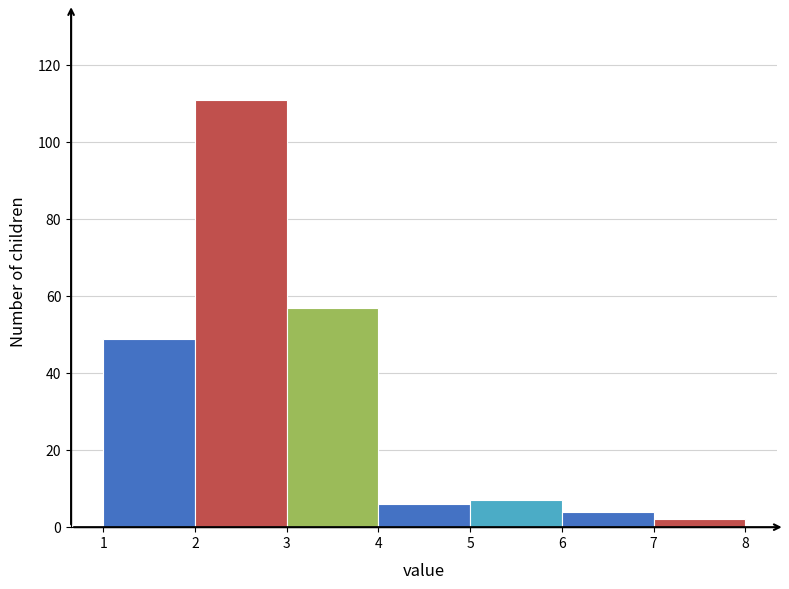

What is the height of the bar covering 5 to 6 on the x-axis? The values are not printed on the chart, so give them approximately, as read against the axis.

8